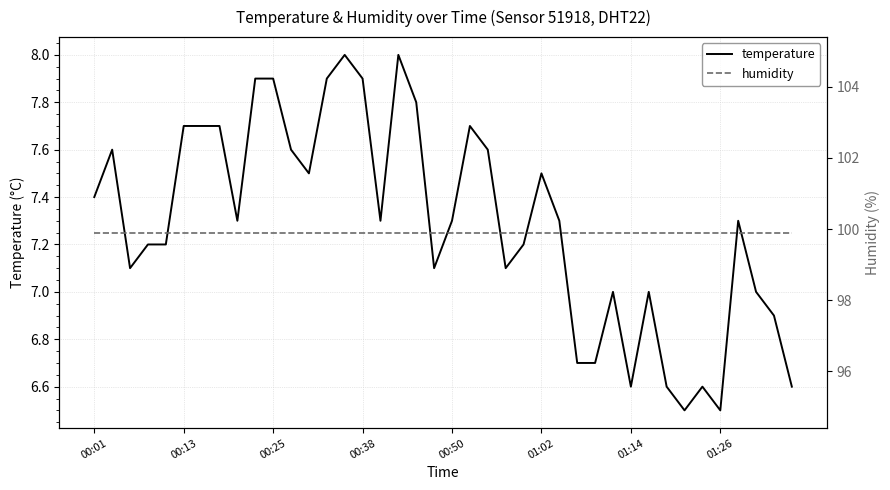

What is the label of the 13th point from the left?

12